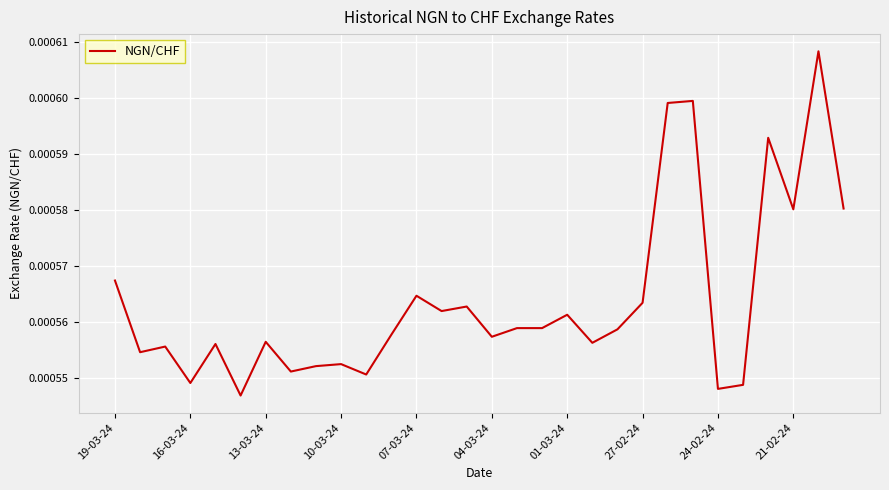

True or false: there are more than 2 points higher than both neighbors.

True